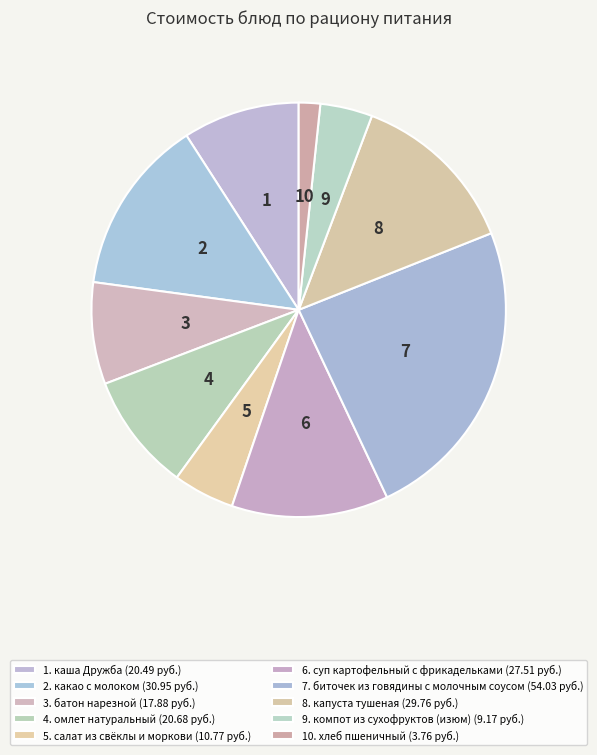

Which slice is the smallest?

хлеб пшеничный